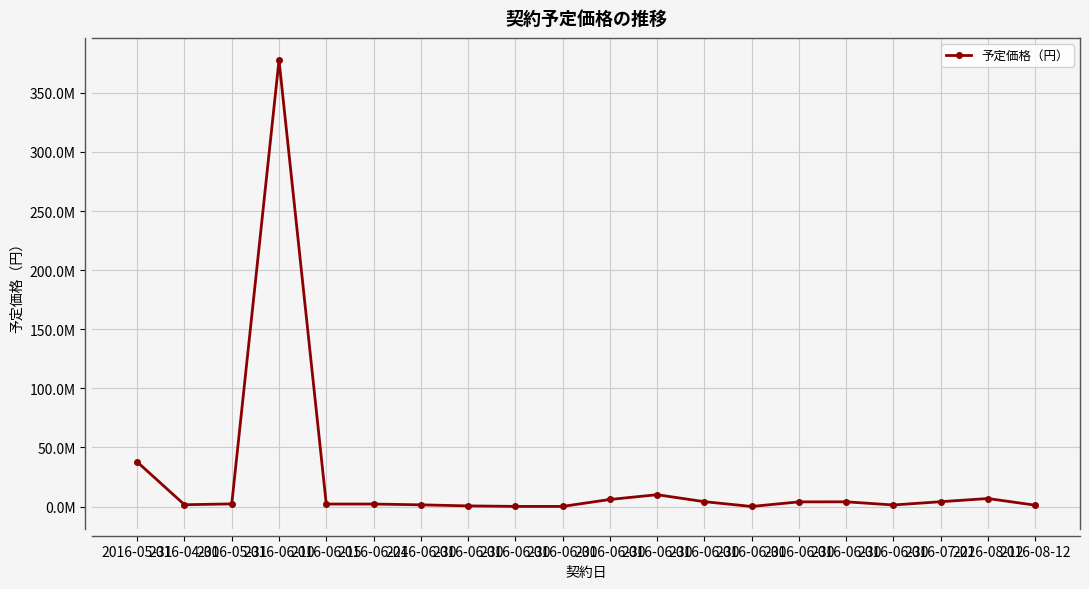

Is this an area chart (filled region under the line)?

No